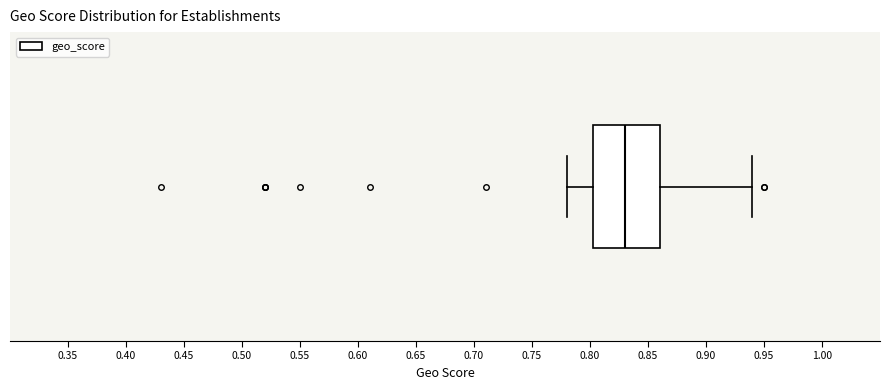

Transcribe this box plot: give where the median line is, the range the box spans, and where the two whiskers end, as read against the x-axis. The values are not printed on the chart, so give them approximately, as read against the axis.

median 0.830, box 0.805 to 0.860, whiskers 0.780 to 0.940